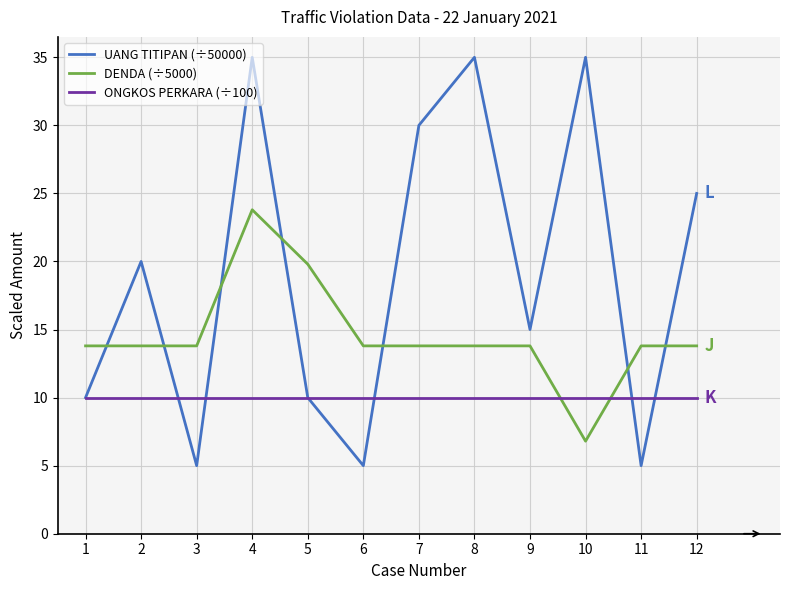

How many intersections are there between ONGKOS PERKARA (÷100) and DENDA (÷5000)?

2